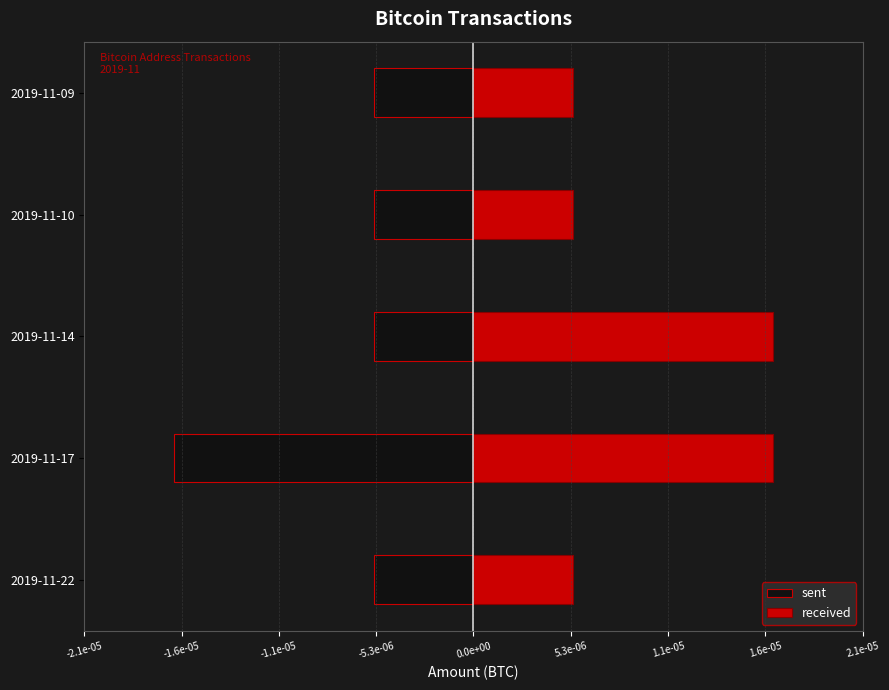

Between 2019-11-09 and 2019-11-17, which is larger?

2019-11-09